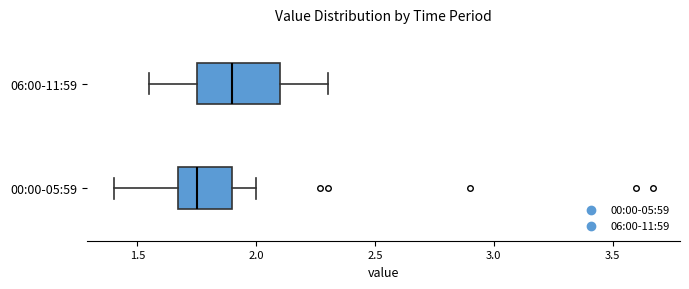

Reading bottom to top, read every box against the x-axis: the position of its median line, the range the box covers, and the ends of its whiskers. The values are not printed on the chart, so give them approximately, as read against the axis.

00:00-05:59: median 1.75, box 1.65 to 1.90, whiskers 1.40 to 2.00
06:00-11:59: median 1.90, box 1.75 to 2.10, whiskers 1.55 to 2.30